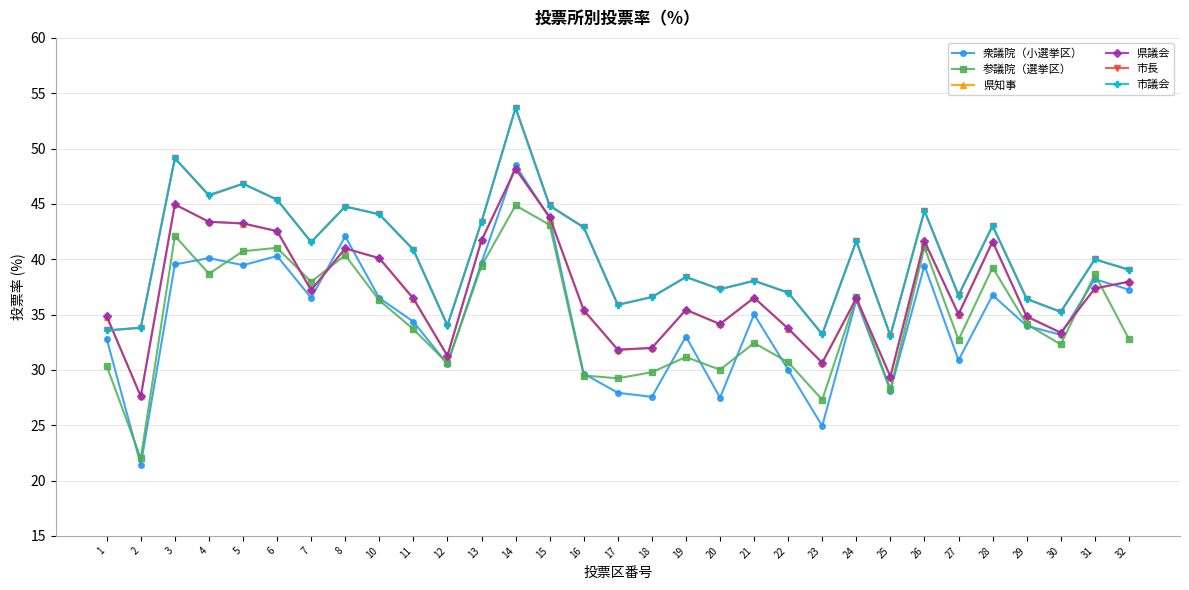

Between 4 and 24, which series saw the biggest shift?

県知事